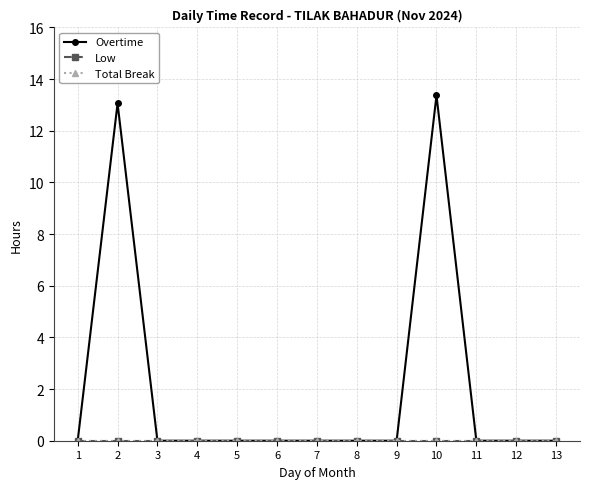

Is this an area chart (filled region under the line)?

No